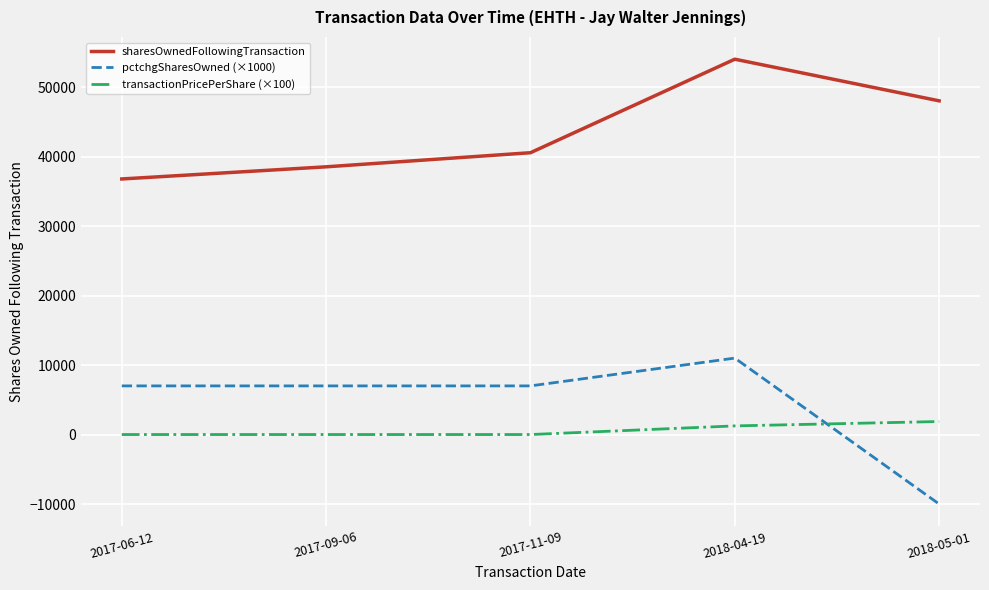

True or false: pctchgSharesOwned (×1000) and sharesOwnedFollowingTransaction cross at least once.

False